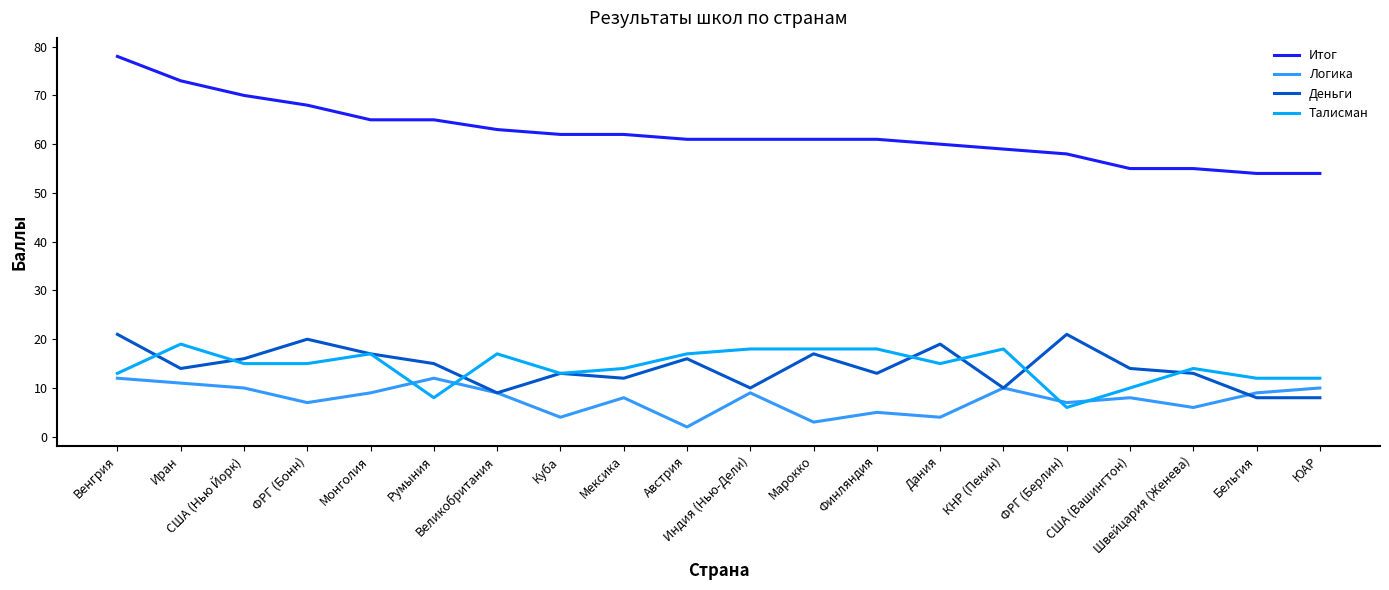

Is this an area chart (filled region under the line)?

No